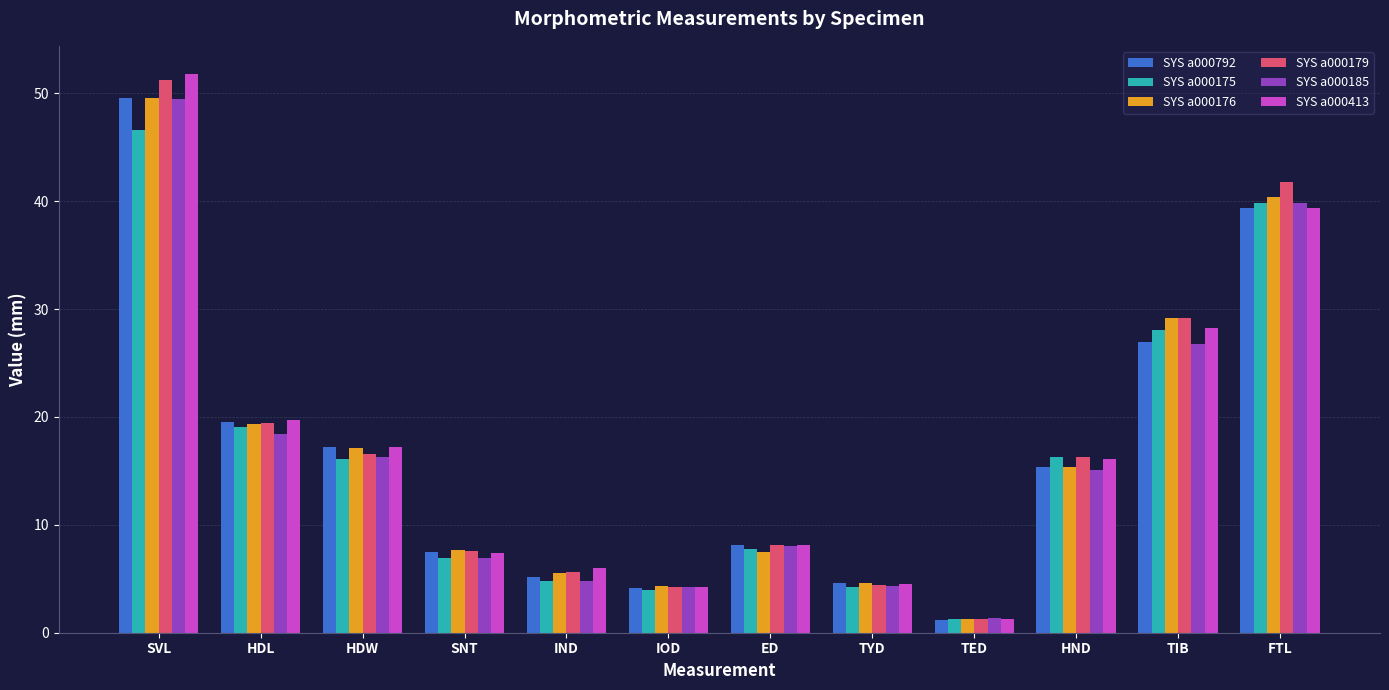

At how many categories does at least one series exceed 25?

3